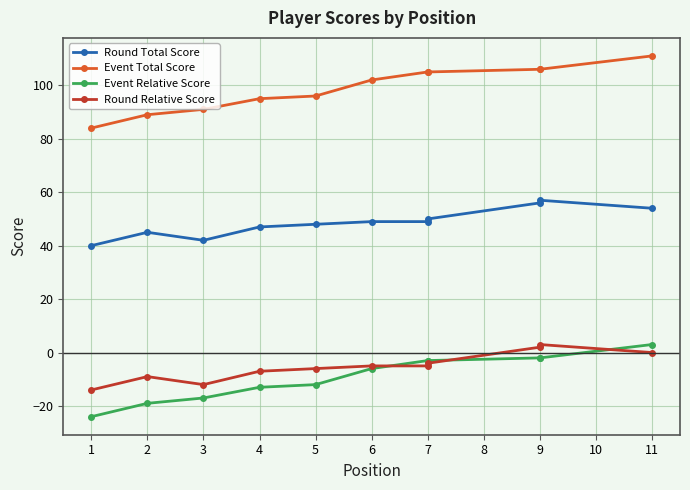

Which has a higher value, 7 or 3?

7